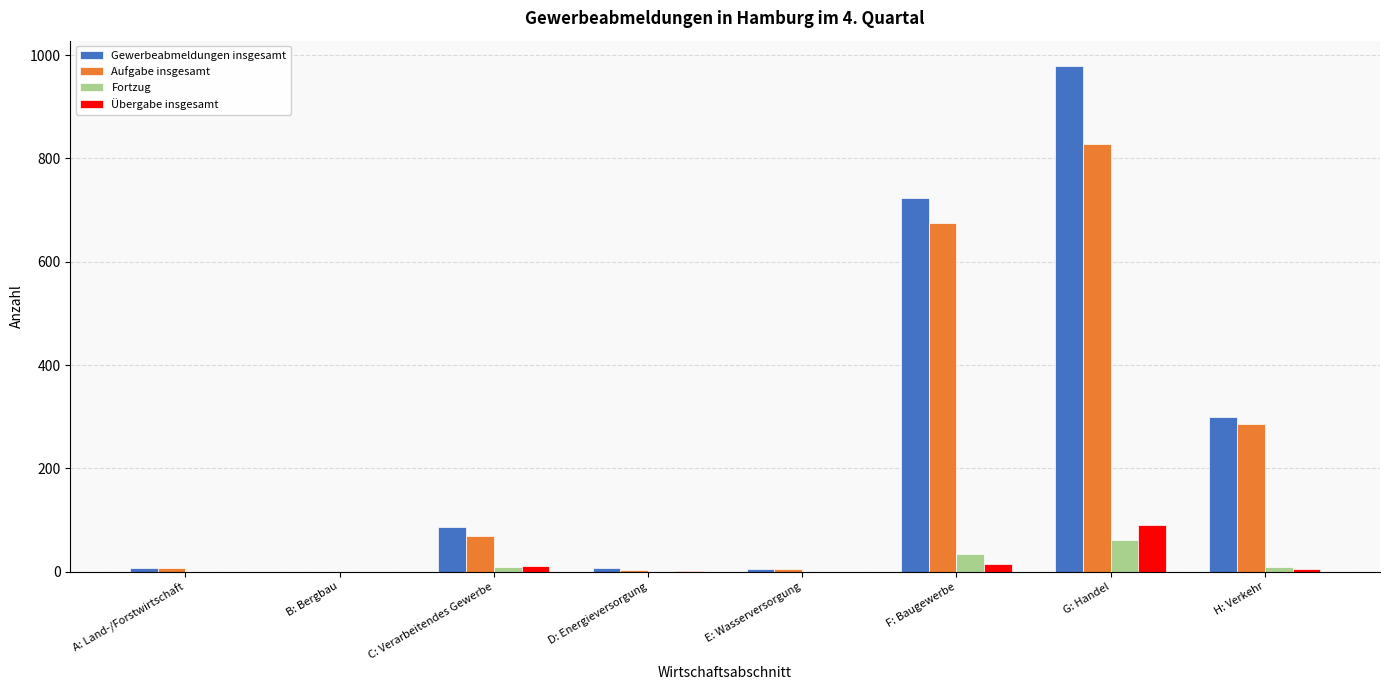

At which category does the chart reach its peak across all series?

G: Handel